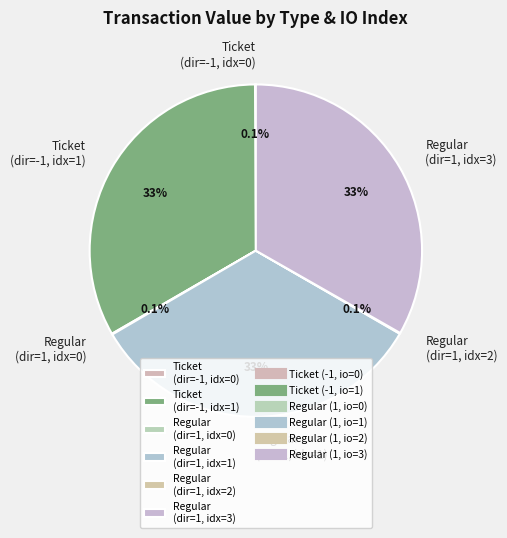

Does any single category account for the majority?

No